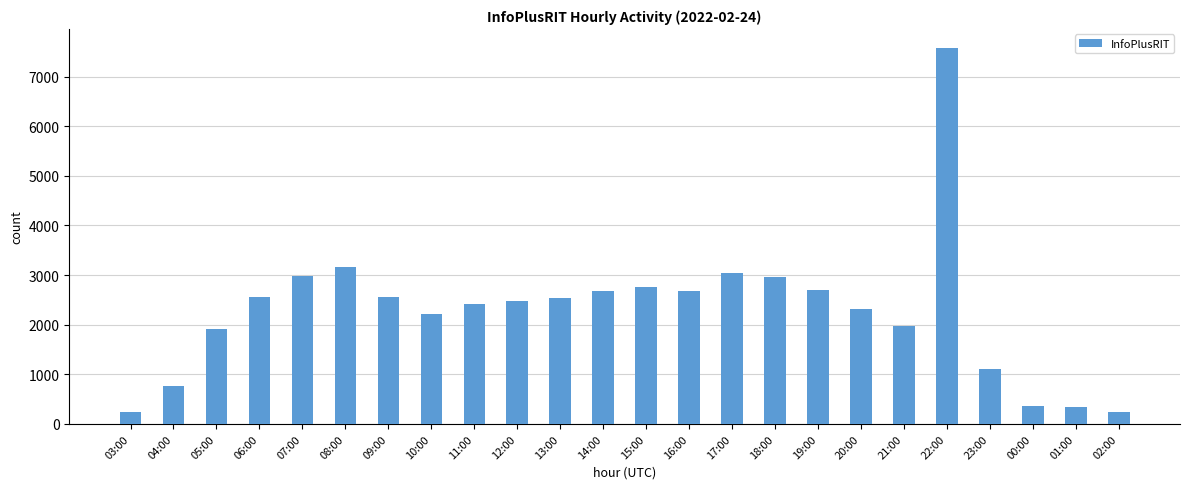

What is the average value?

2273